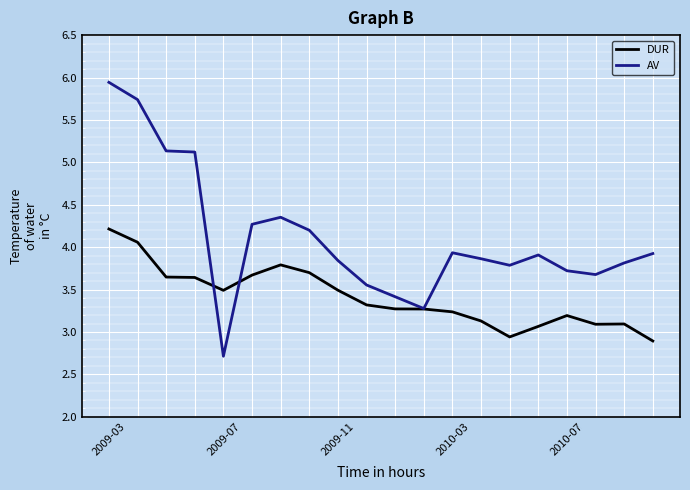

What are all the series names shown in the legend?

DUR, AV